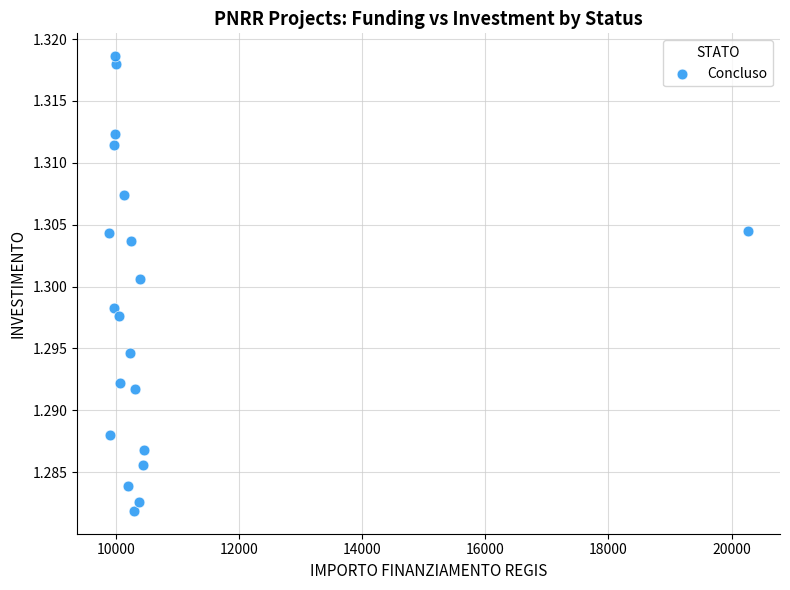

What is the range of X values (max minus min)?

10384.4